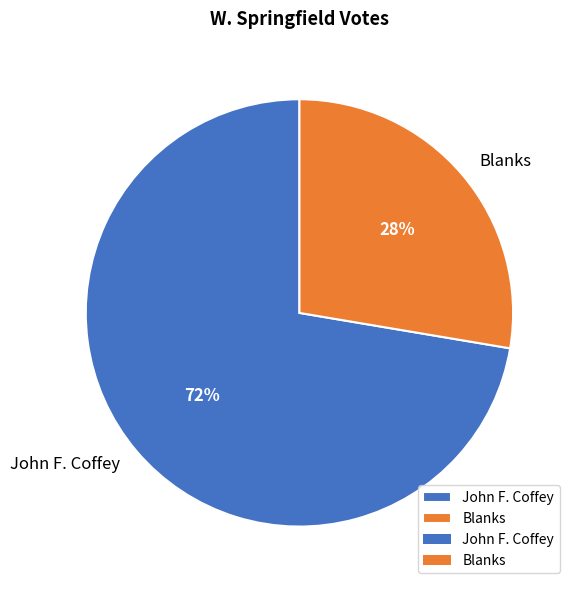

To the nearest percent, what percentage of the pie is Blanks?

28%